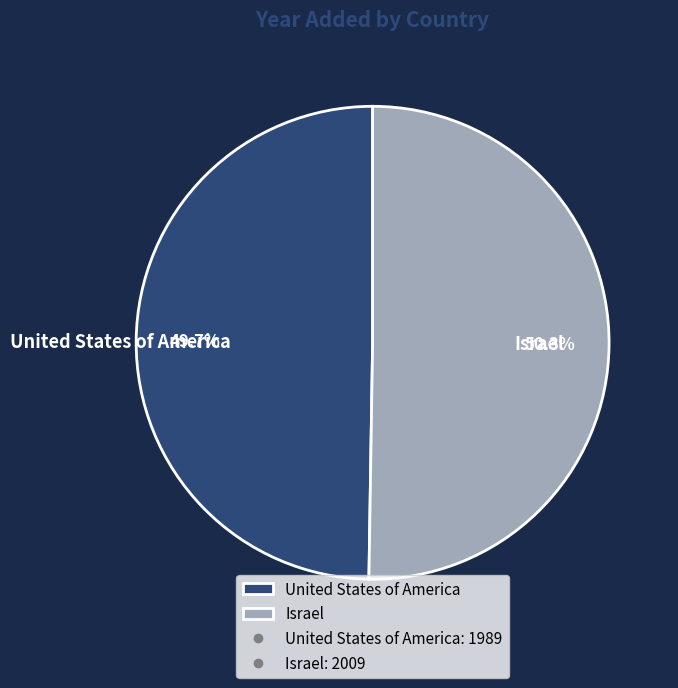

What percentage is the United States of America slice, to the nearest percent?

50%